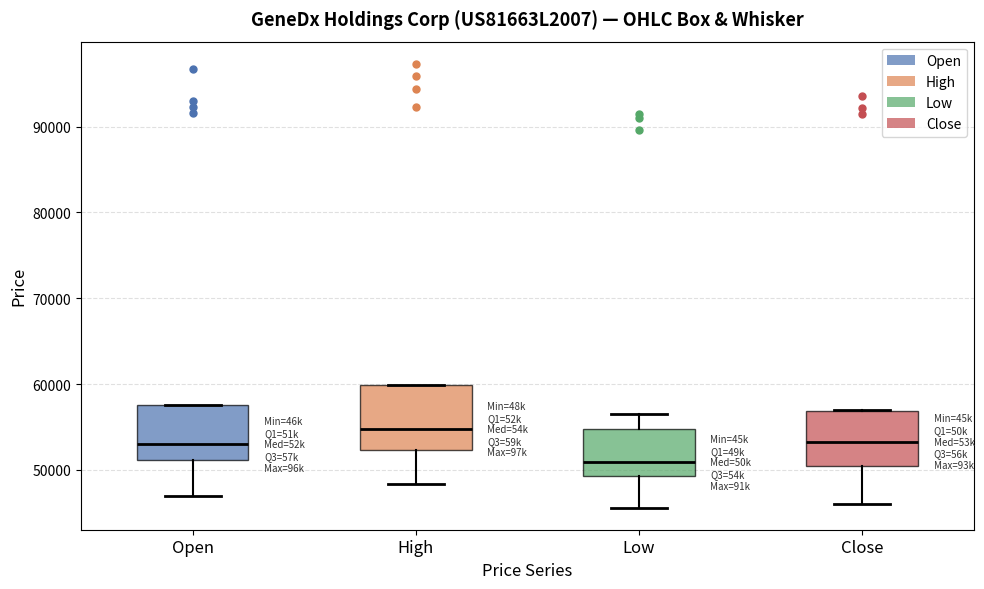

Which box has the lowest median line?

Low